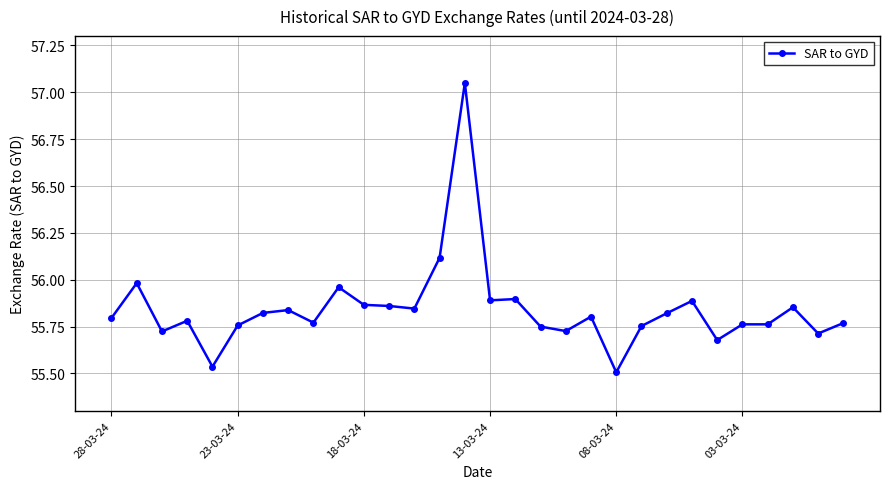

What is the difference between the maximum and minimum values?

1.5